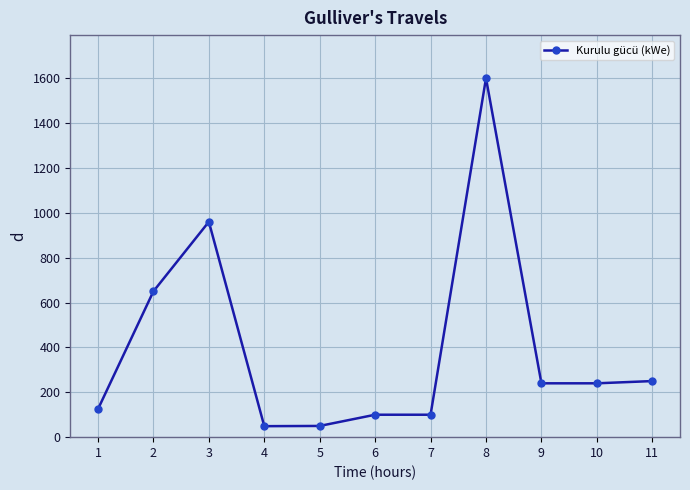

How many data points does each series have?

11